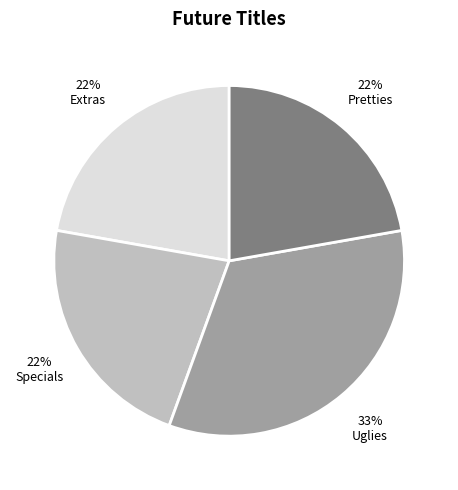

Does any single category account for the majority?

No